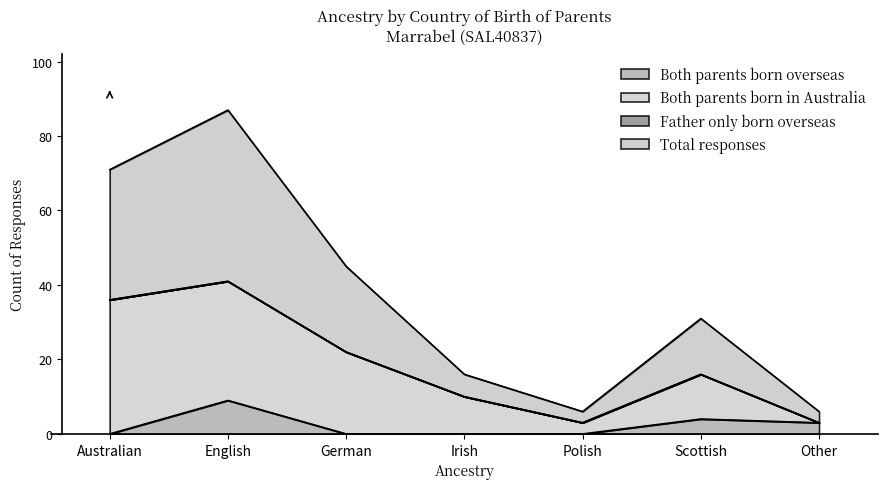

The value of Both parents born overseas at Polish is 0. True or false?

True